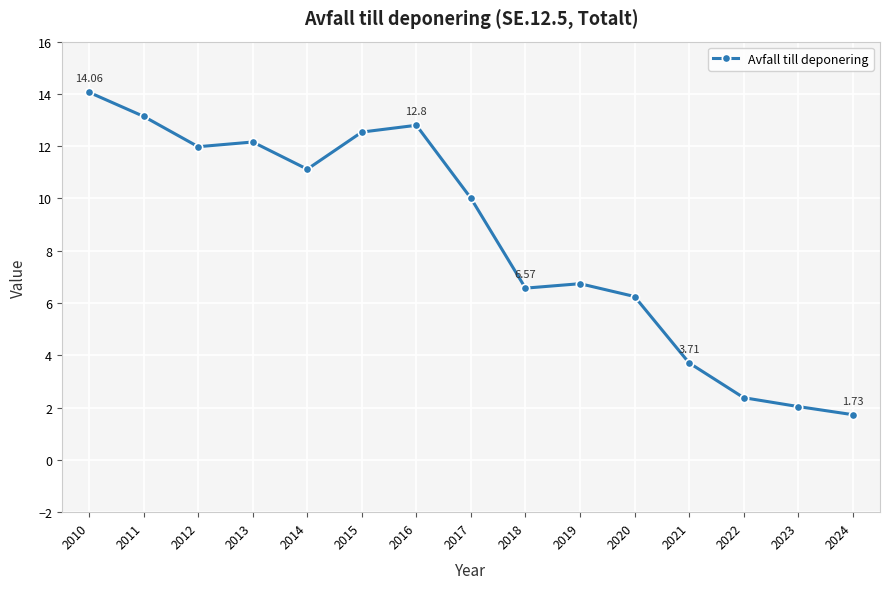

Which has a higher value, 2021 or 2018?

2018